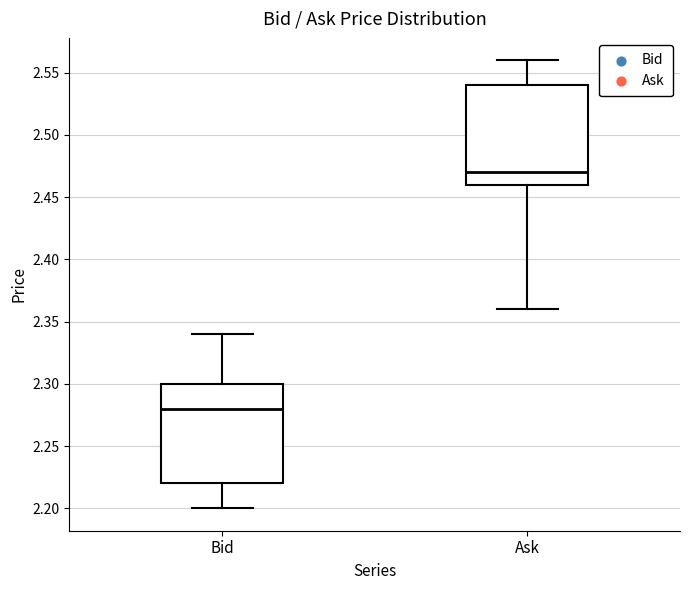

Which box has the highest median line?

Ask